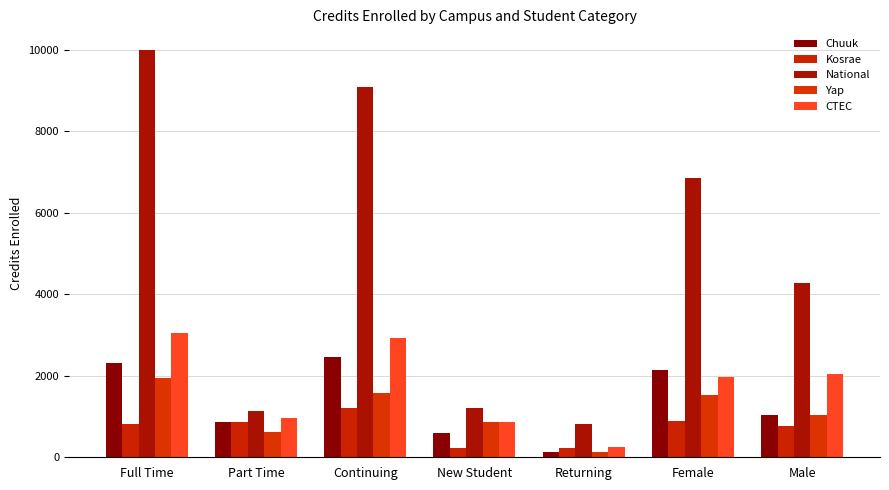

Where is Chuuk nearest to the value 1295?

Male